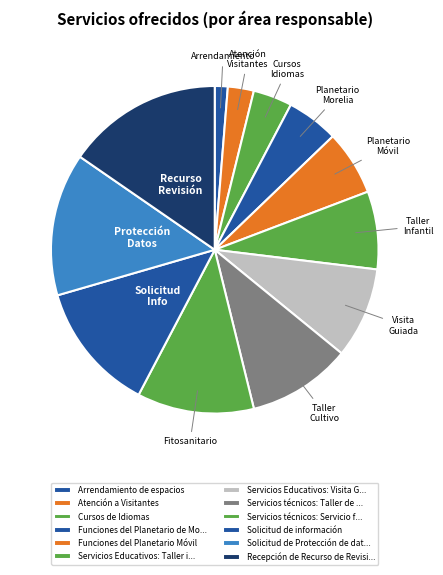

To the nearest percent, what is the difference between the largest and smallest slice percentages?

14%